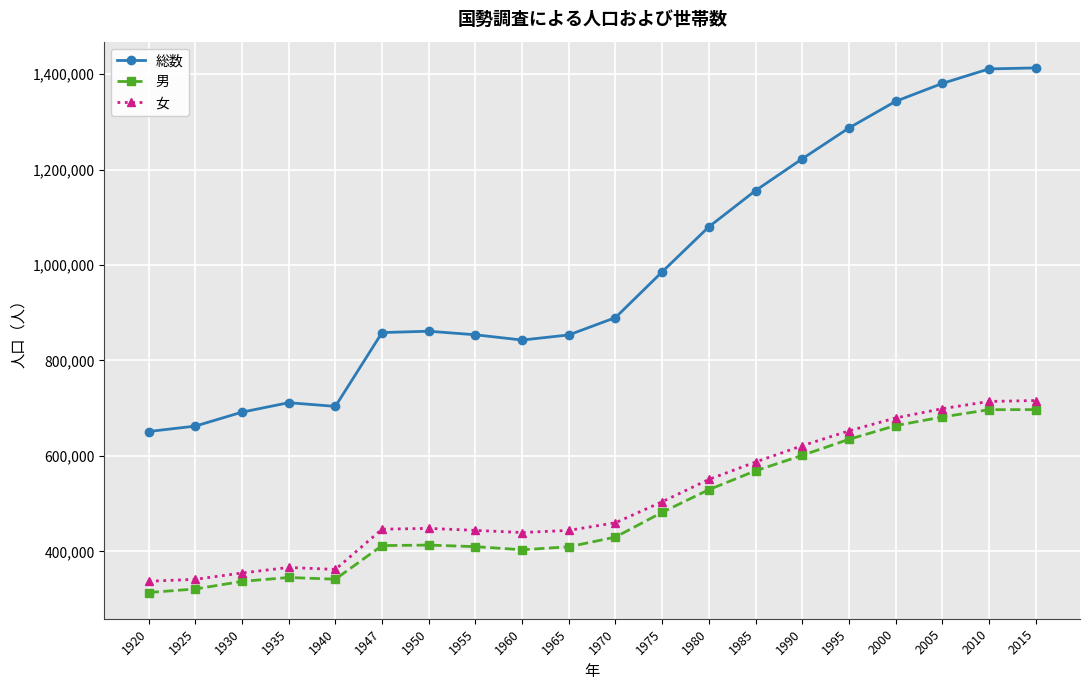

Rank the series by their maximum value, from highest to lowest.

総数, 女, 男